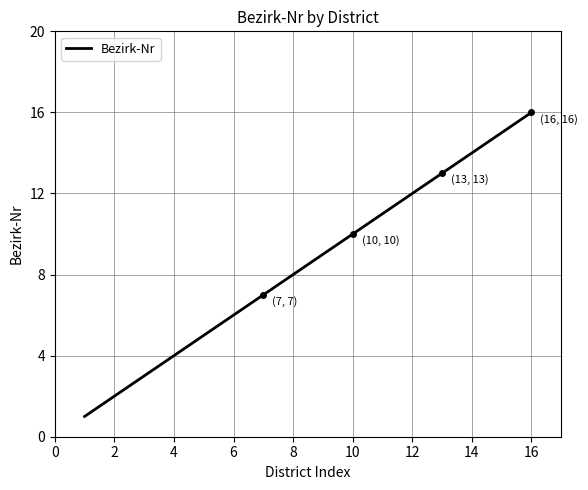

Does the chart have visible grid lines?

Yes